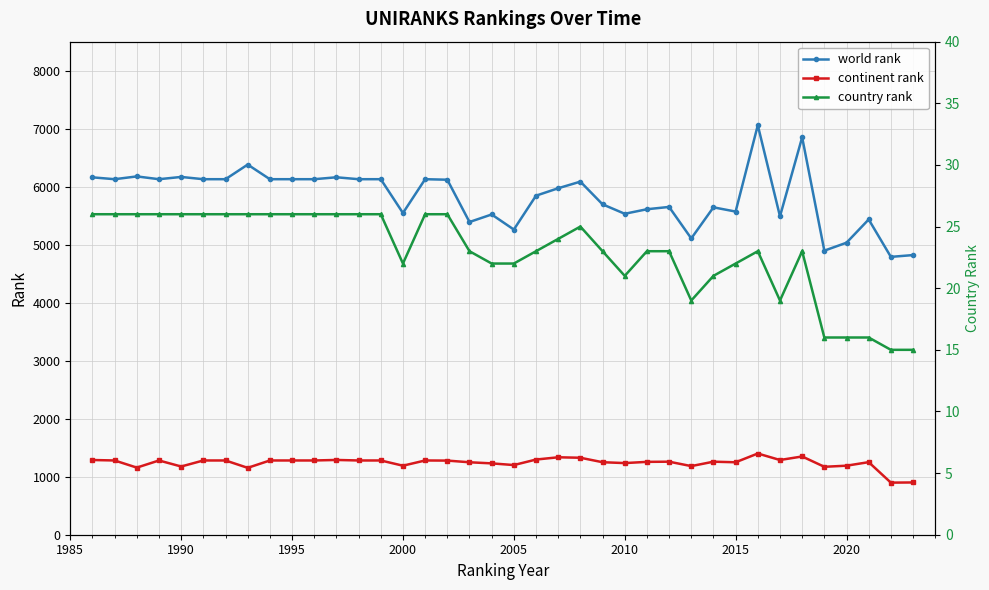

True or false: world rank and country rank cross at least once.

False